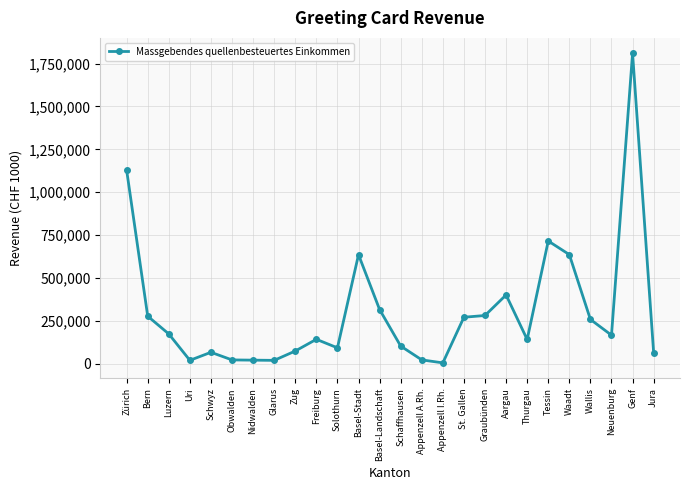

Where is the data nearest to the value 907698?

Tessin